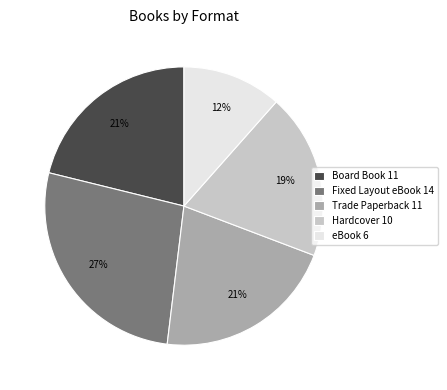

Does Board Book represent more than half of the total?

No